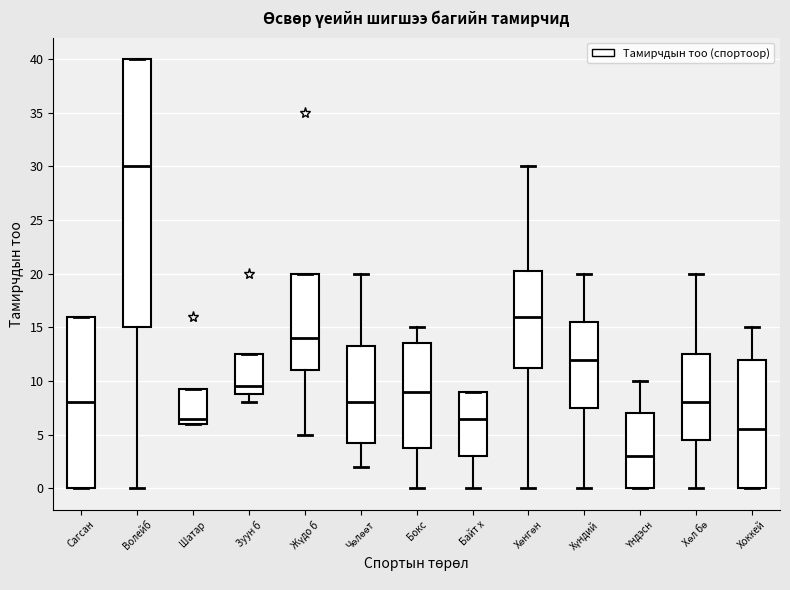

Reading left to right, transcribe this box plot: for each box, give where its median line is, the range the box spans, and where its two whiskers end, as read against the y-axis. The values are not printed on the chart, so give them approximately, as read against the axis.

Сагсан: median 8.0, box 0.0 to 16.0, whiskers 0.0 to 16.0
Волейб: median 30.0, box 15.0 to 40.0, whiskers 0.0 to 40.0
Шатар: median 6.5, box 6.0 to 9.5, whiskers 6.0 to 9.5
Зуун б: median 9.5, box 9.0 to 12.5, whiskers 8.0 to 12.5
Жүдо б: median 14.0, box 11.0 to 20.0, whiskers 5.0 to 20.0
Чөлөөт: median 8.0, box 4.5 to 13.5, whiskers 2.0 to 20.0
Бокс: median 9.0, box 4.0 to 13.5, whiskers 0.0 to 15.0
Байт х: median 6.5, box 3.0 to 9.0, whiskers 0.0 to 9.0
Хөнгөн: median 16.0, box 11.5 to 20.5, whiskers 0.0 to 30.0
Хүндий: median 12.0, box 7.5 to 15.5, whiskers 0.0 to 20.0
Үндэсн: median 3.0, box 0.0 to 7.0, whiskers 0.0 to 10.0
Хөл бө: median 8.0, box 4.5 to 12.5, whiskers 0.0 to 20.0
Хоккей: median 5.5, box 0.0 to 12.0, whiskers 0.0 to 15.0